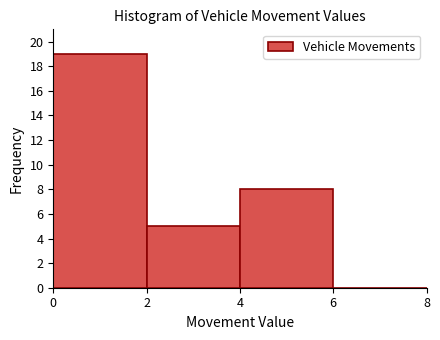

How tall is the bar that spans 2 to 4 on the x-axis? The values are not printed on the chart, so give them approximately, as read against the axis.

5